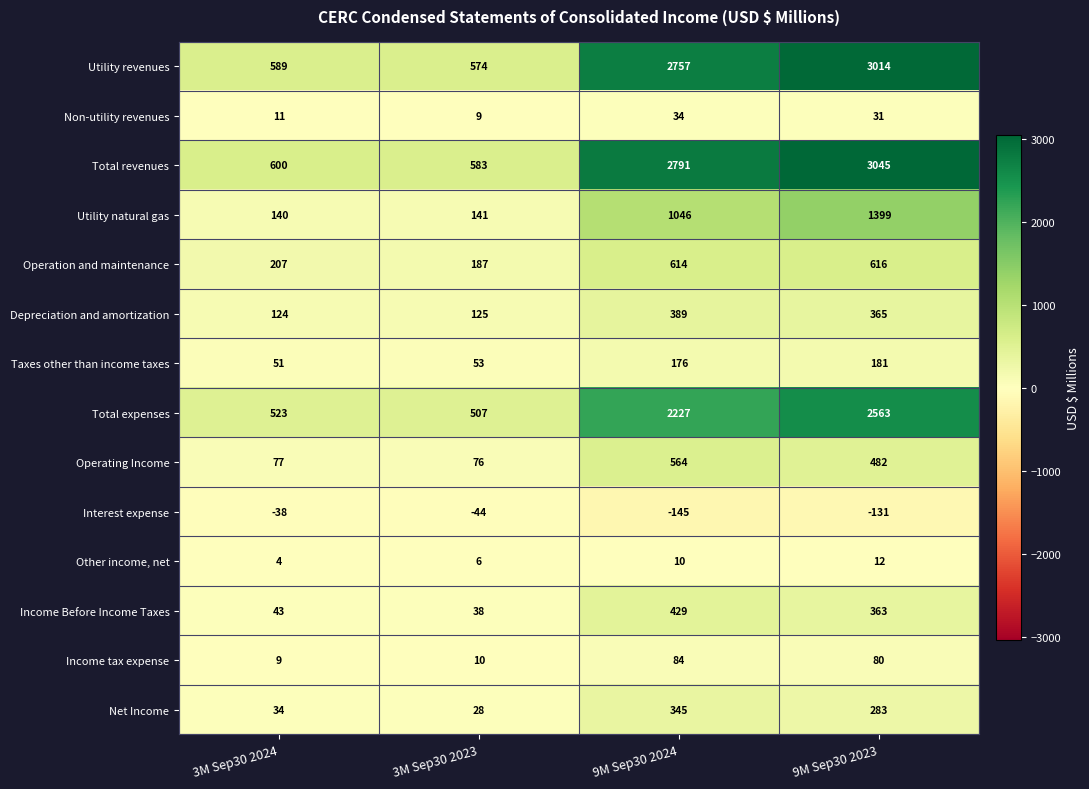

What is the average value of the Income tax expense series?

46